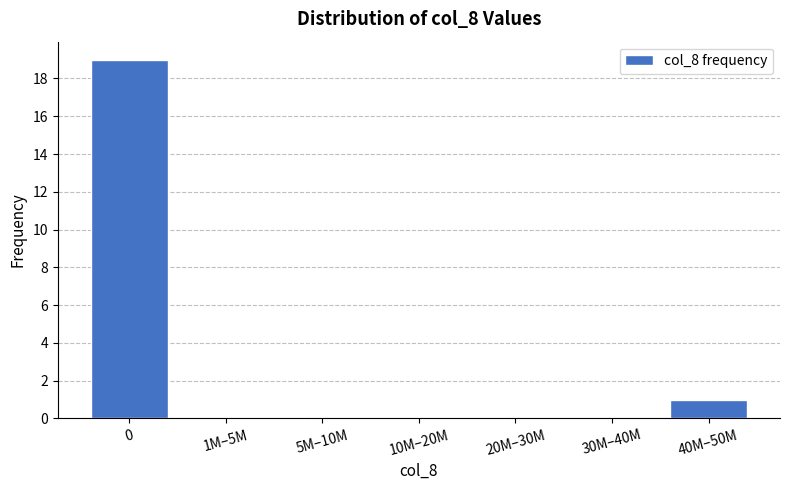

Reading left to right, list all the values displayed in this chart.

0=19	1M–5M=0	5M–10M=0	10M–20M=0	20M–30M=0	30M–40M=0	40M–50M=1